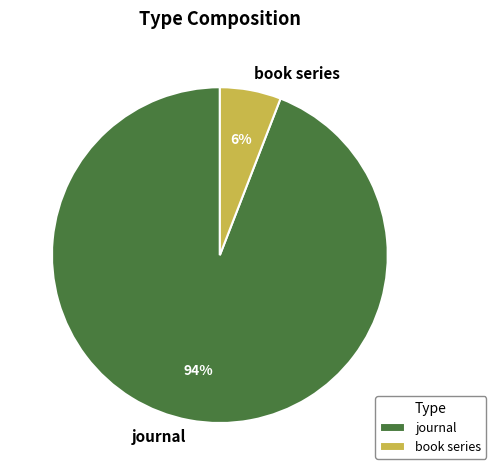

Do book series and journal together represent more than half of the pie?

Yes